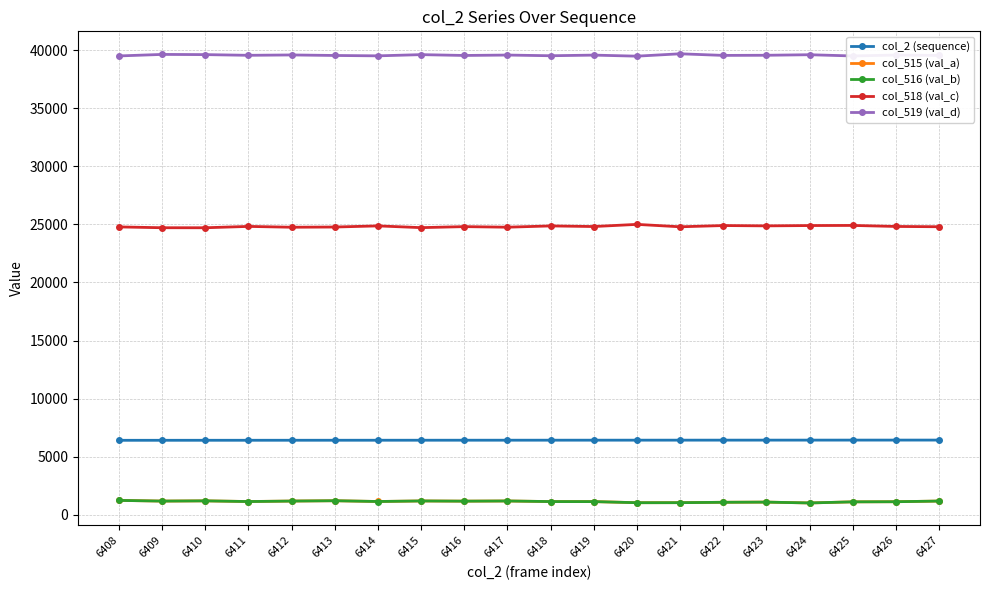

Is this an area chart (filled region under the line)?

No